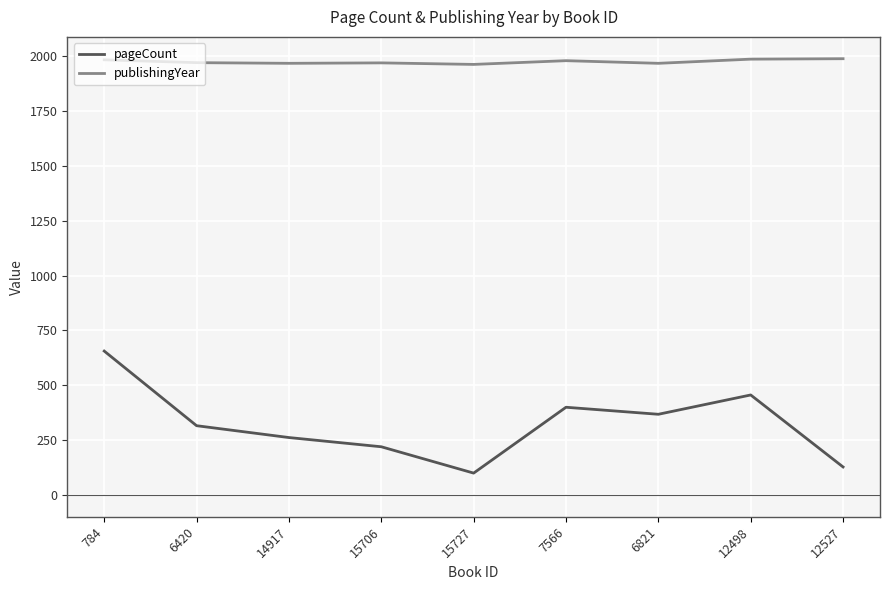

Which series has the largest total across all categories?

publishingYear